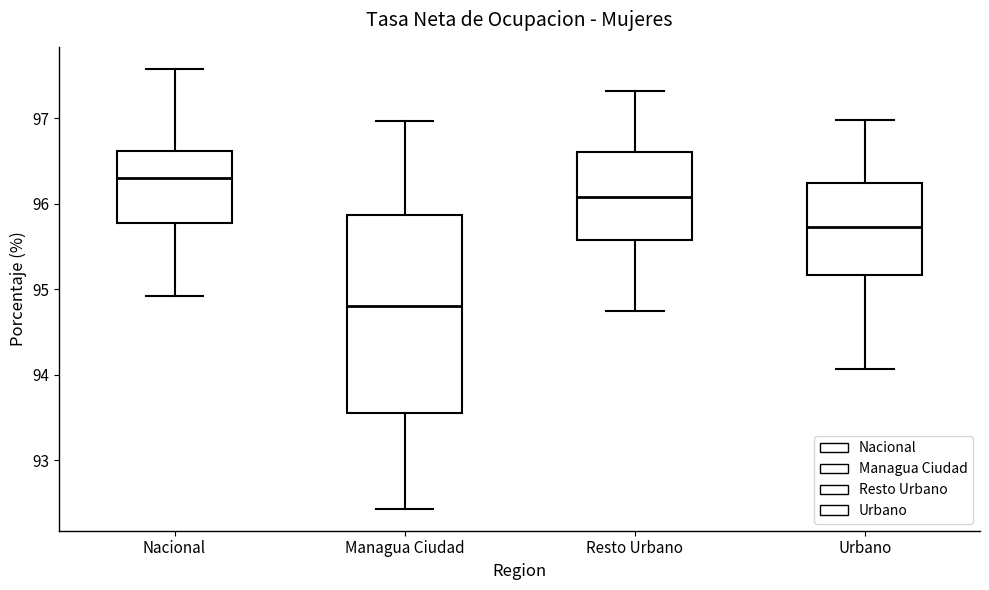

Which box's median line is the highest?

Nacional